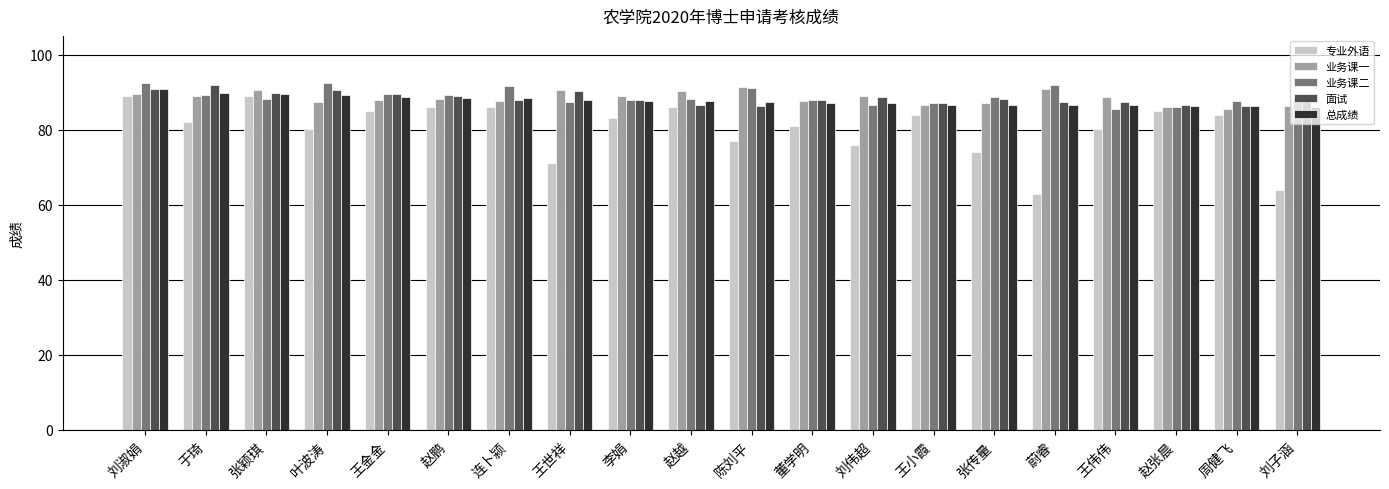

What is the difference between the 业务课二 values at 赵张晨 and 刘子涵?

2.7